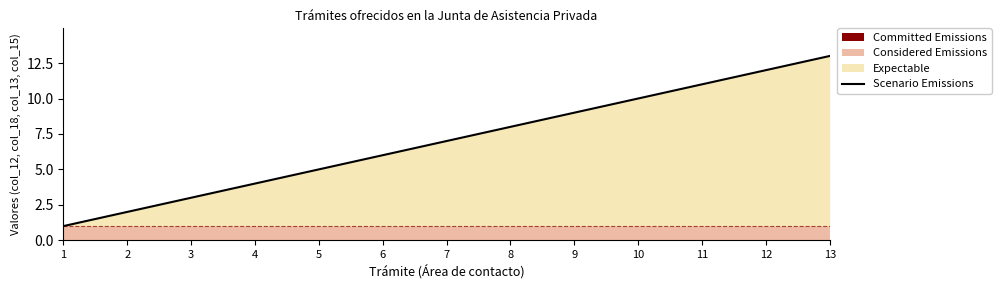

True or false: the data shows 10 at 10.

True